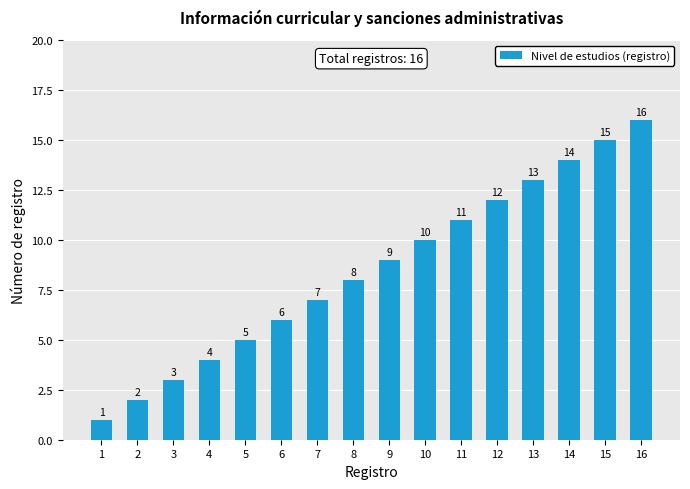

What is the smallest value displayed?

1